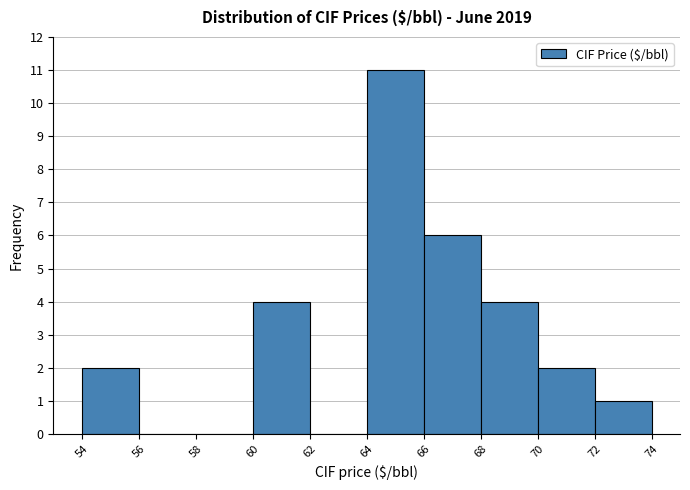

What is the height of the bar covering 70 to 72 on the x-axis? The values are not printed on the chart, so give them approximately, as read against the axis.

2